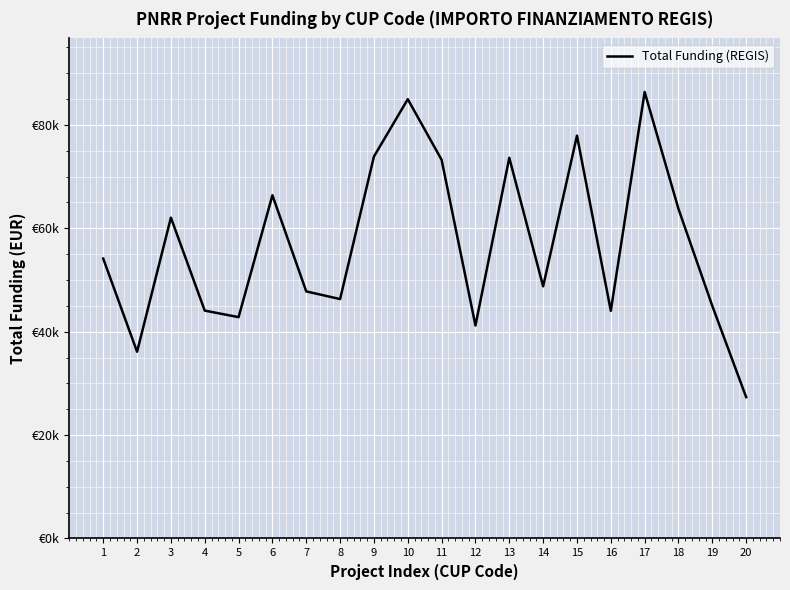

What is the sum of all values?

1139855.1